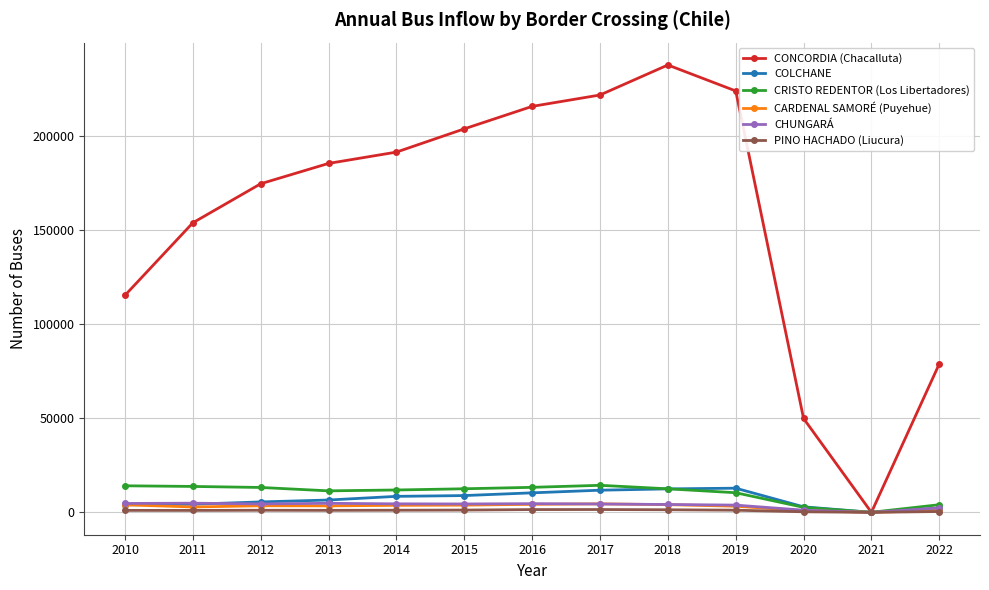

Does the chart display data point markers on the line(s)?

Yes